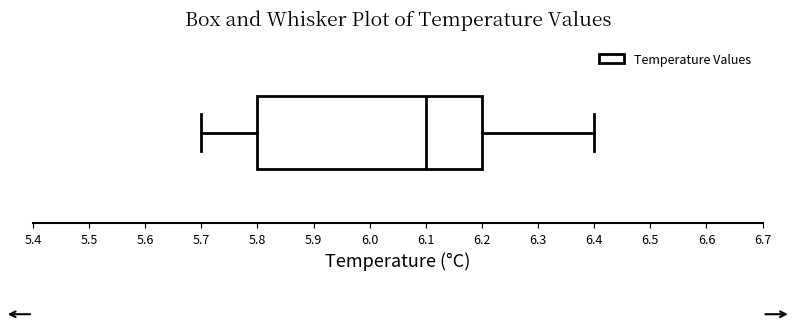

Read this box plot against the x-axis: the position of the median line, the range covered by the box, and the ends of both whiskers. The values are not printed on the chart, so give them approximately, as read against the axis.

median 6.1, box 5.8 to 6.2, whiskers 5.7 to 6.4